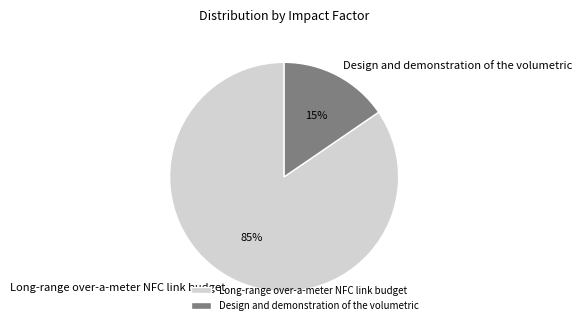

Is the sum of Long-range over-a-meter NFC link budget and Design and demonstration of the volumetric greater than half?

Yes